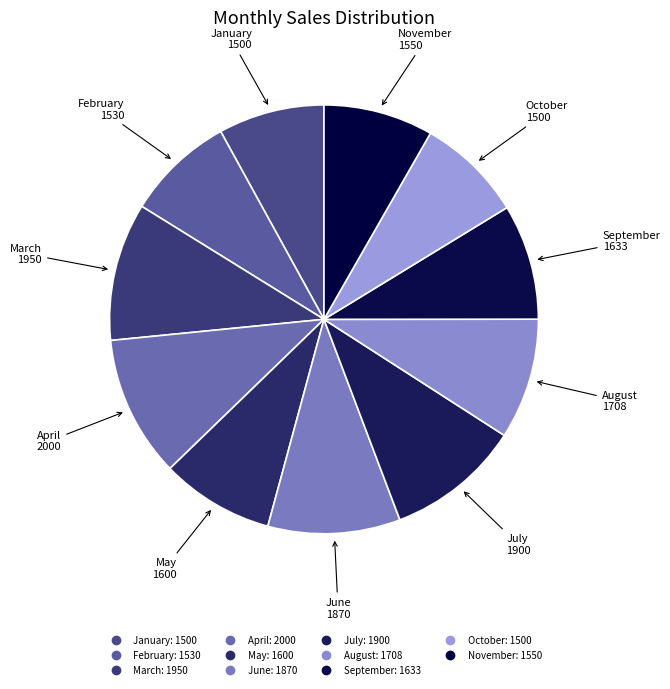

How many segments does this pie chart have?

11